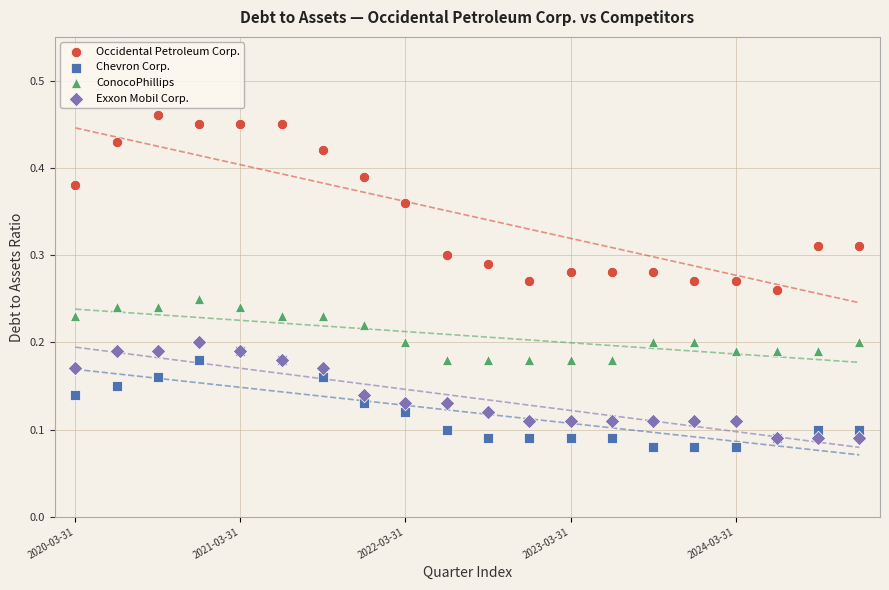

Which series has the widest spread of Y values?

Occidental Petroleum Corp.